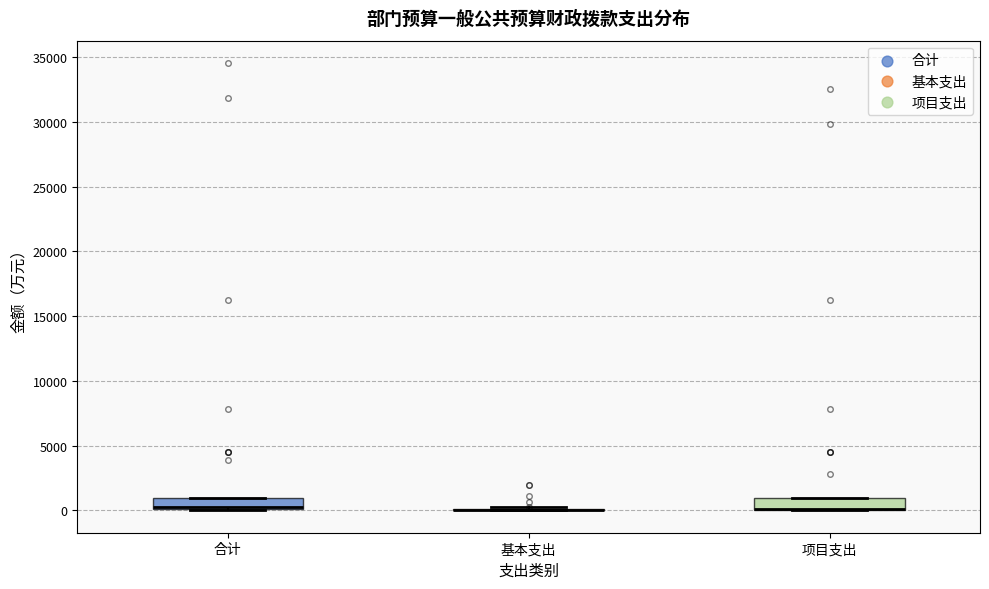

Where is the lower edge of the box for 项目支出 on the y-axis? The values are not printed on the chart, so give them approximately, as read against the axis.

0